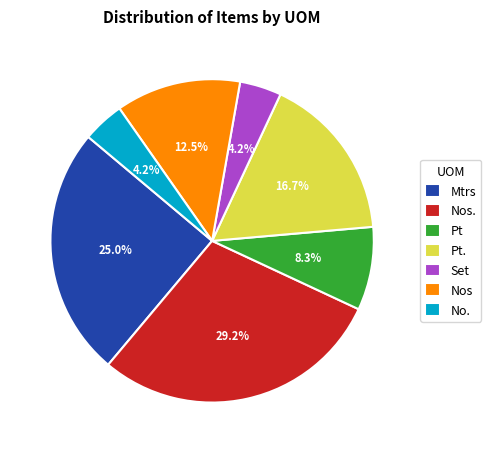

To the nearest percent, what is the combined percentage of Mtrs and No.?

29%